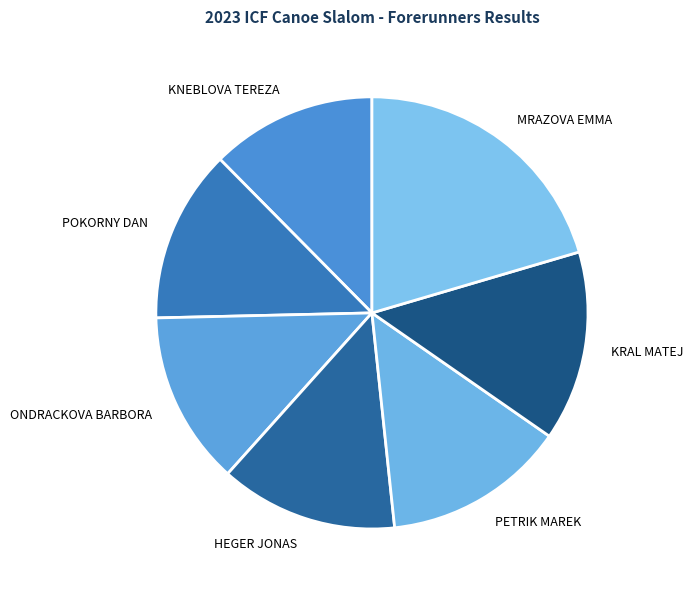

Which has a higher value, MRAZOVA EMMA or ONDRACKOVA BARBORA?

MRAZOVA EMMA